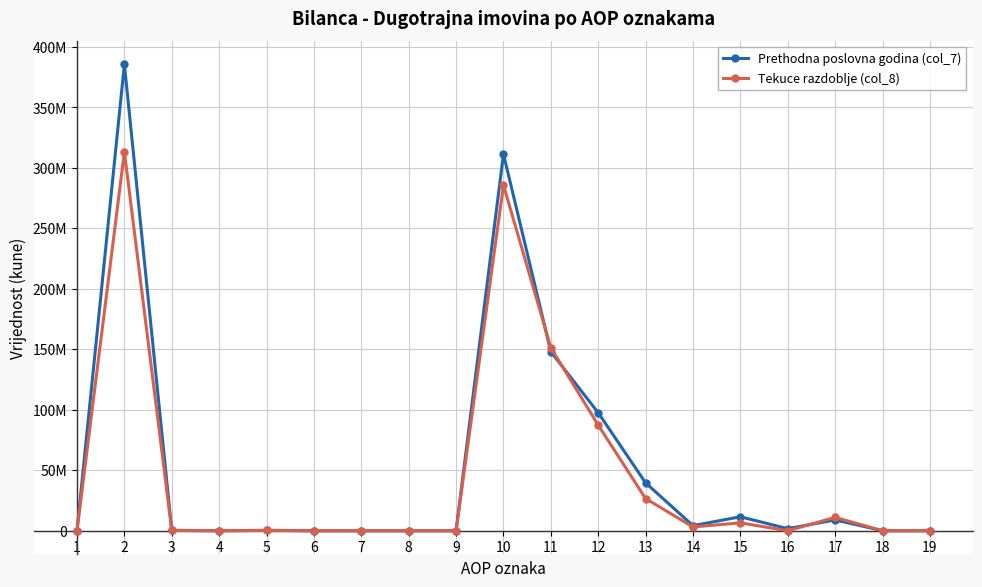

What is the maximum value shown in the chart?

385572058